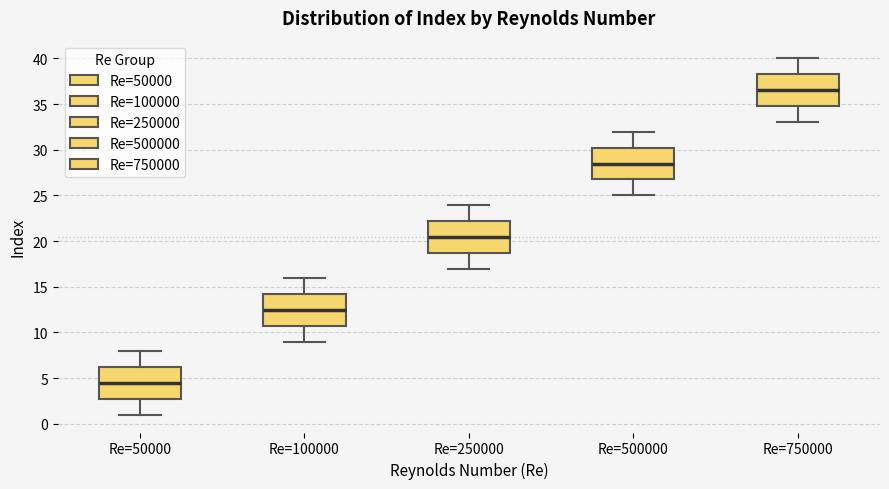

Which box has the lowest median line?

Re=50000